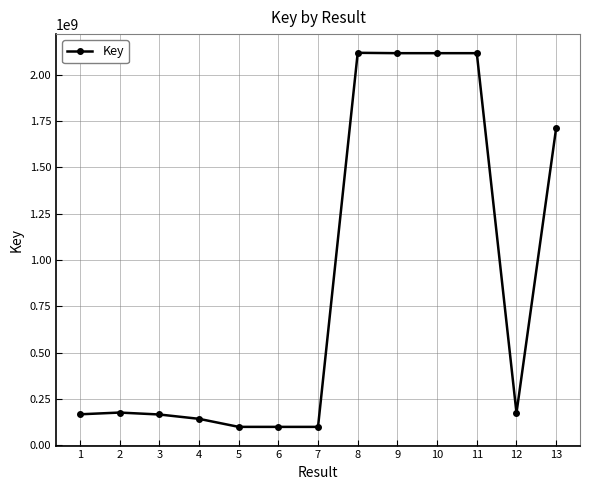

What is the minimum value shown in the chart?

100156482